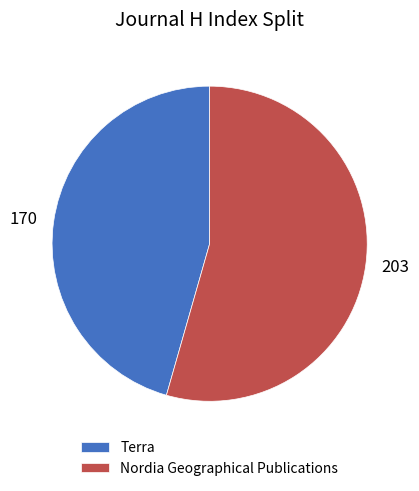

Combined, do 203 and 170 account for over 50%?

Yes